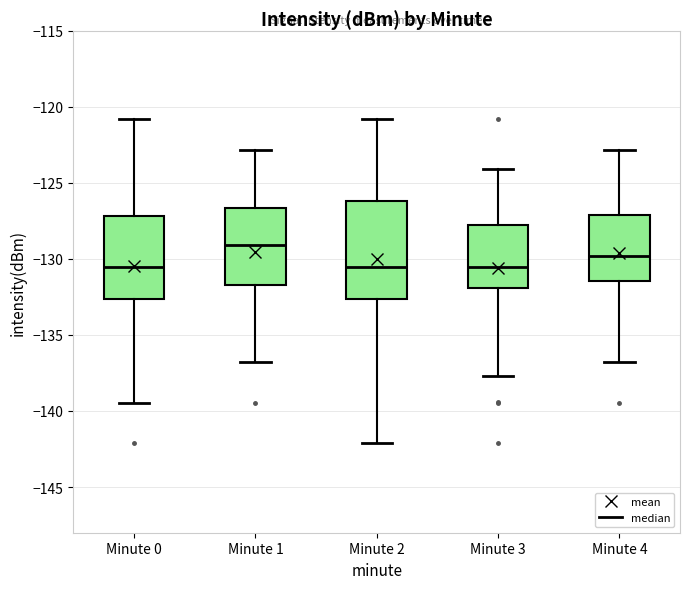

Where is the upper edge of the box for Minute 4 on the y-axis? The values are not printed on the chart, so give them approximately, as read against the axis.

-127.0